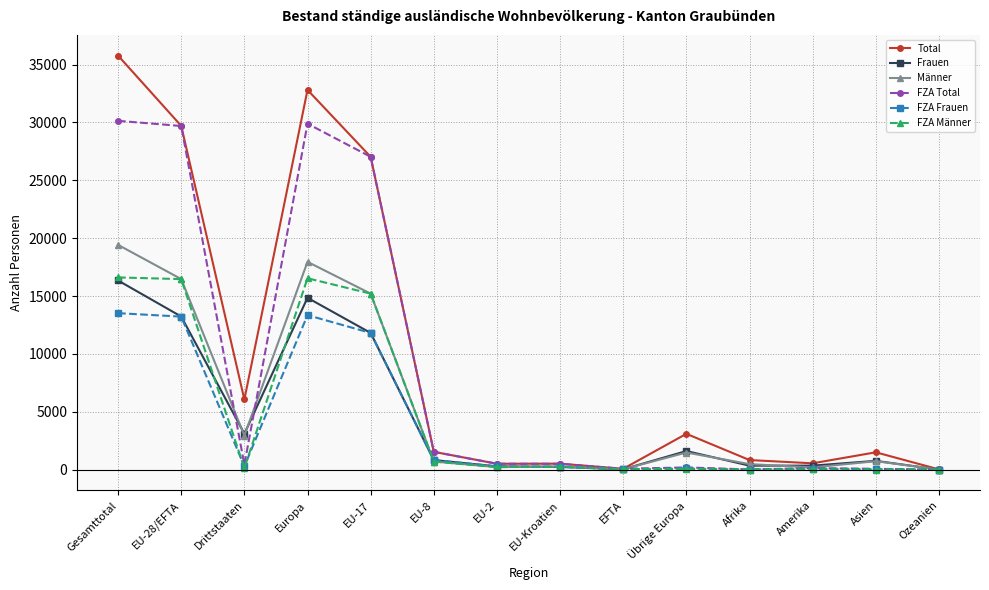

What is the approximate value of FZA Frauen at Asien?

58